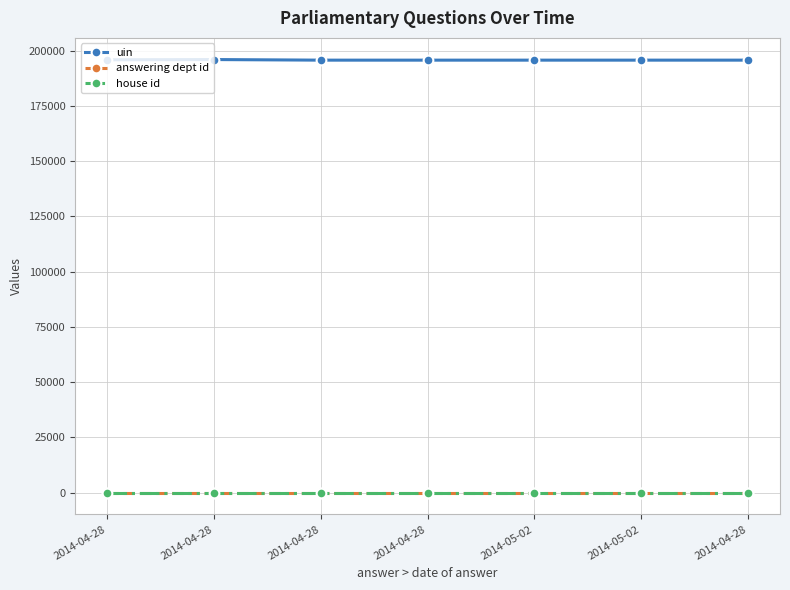

Reading right to left, extract all data points from this chart.

uin: 195649	195648	195647	195646	195645	195917	195810
answering dept id: 10	10	10	10	10	10	10
house id: 1	1	1	1	1	1	1